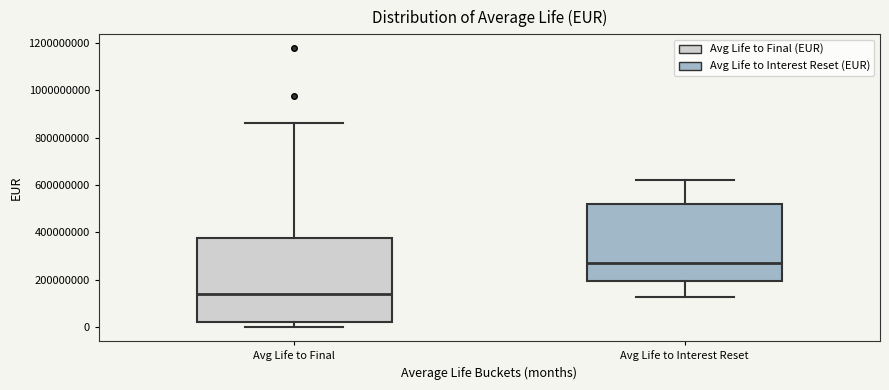

Reading left to right, transcribe this box plot: for each box, give where its median line is, the range the box spans, and where its two whiskers end, as read against the y-axis. The values are not printed on the chart, so give them approximately, as read against the axis.

Avg Life to Final: median 140000000, box 20000000 to 380000000, whiskers 0 to 860000000
Avg Life to Interest Reset: median 280000000, box 200000000 to 520000000, whiskers 120000000 to 620000000